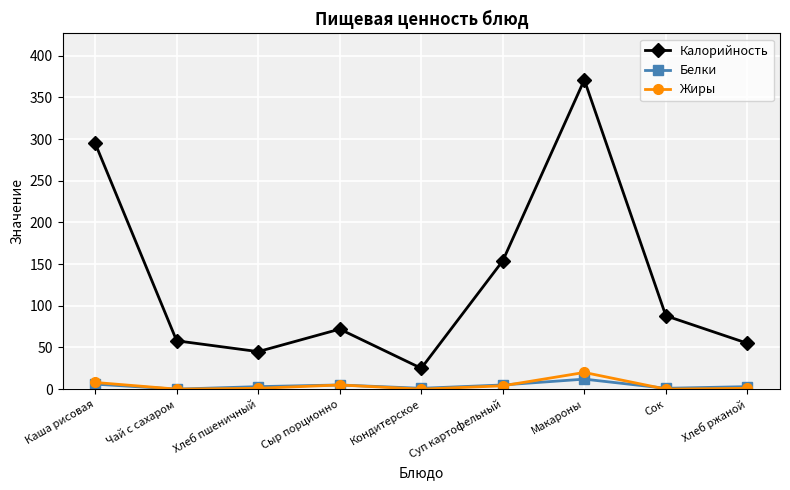

How many distinct data groups are displayed?

3